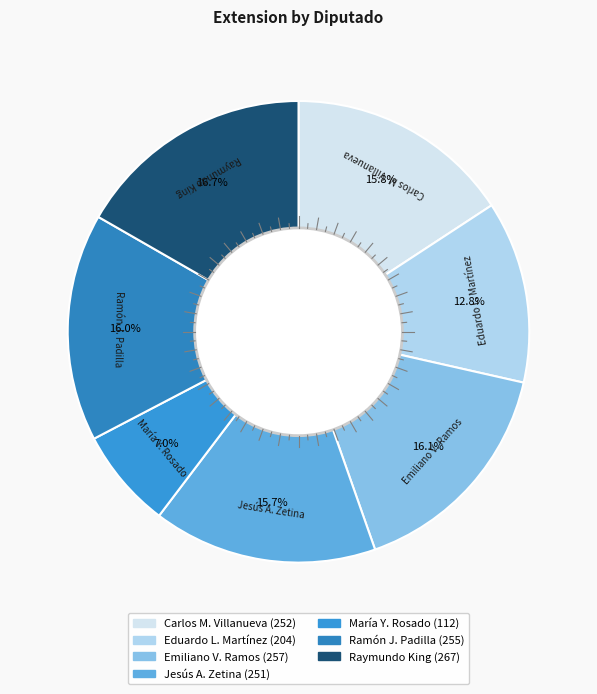

What percentage do María Y. Rosado and Raymundo King together represent?

23.7%